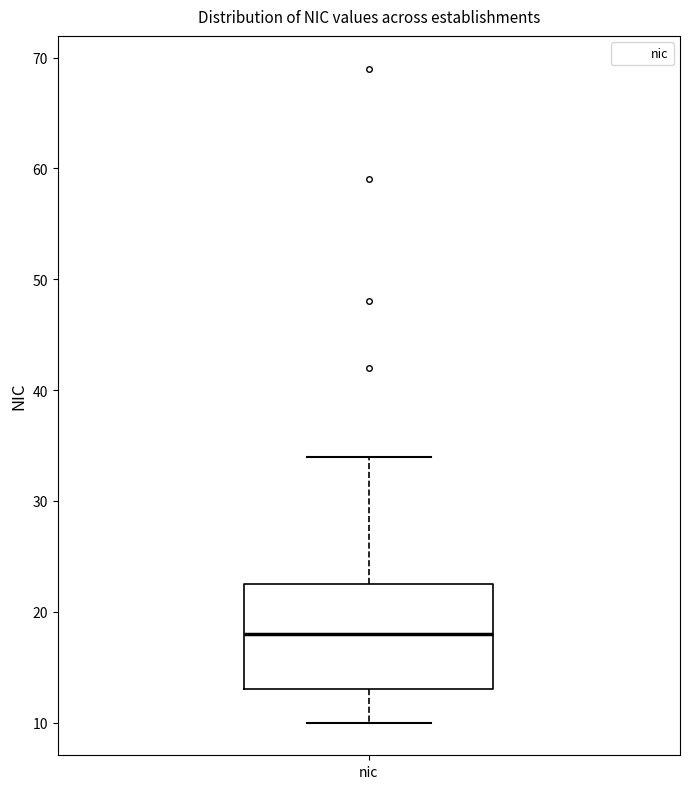

Read this box plot against the y-axis: the position of the median line, the range covered by the box, and the ends of both whiskers. The values are not printed on the chart, so give them approximately, as read against the axis.

median 18, box 13 to 23, whiskers 10 to 34